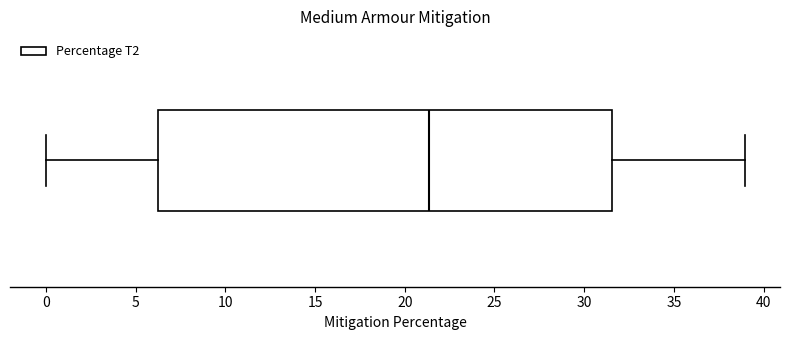

Transcribe this box plot: give where the median line is, the range the box spans, and where the two whiskers end, as read against the x-axis. The values are not printed on the chart, so give them approximately, as read against the axis.

median 21.5, box 6.0 to 31.5, whiskers 0.0 to 39.0